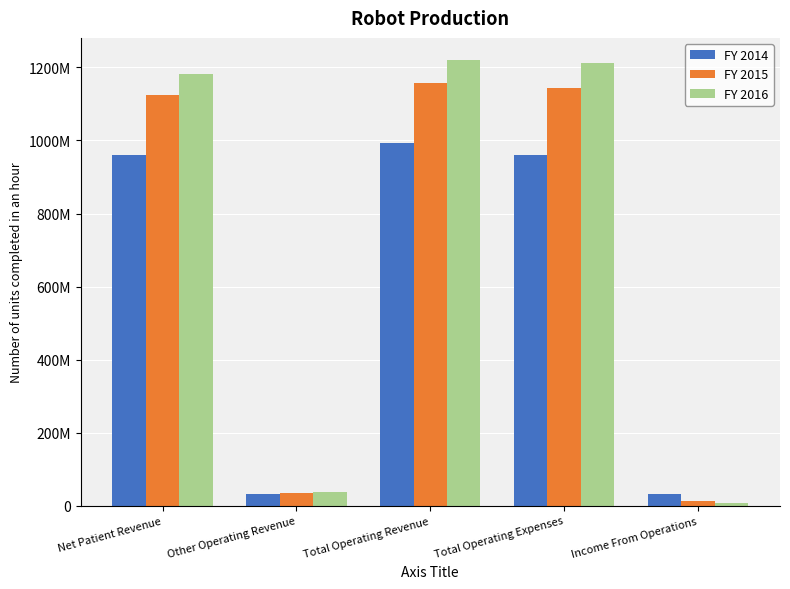

Rank the categories by FY 2014 value from highest to lowest.

Total Operating Revenue, Net Patient Revenue, Total Operating Expenses, Income From Operations, Other Operating Revenue